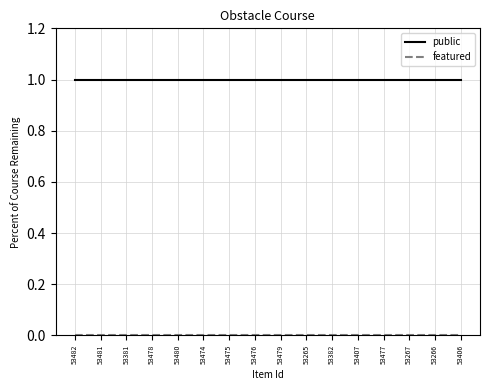

How many categories are shown in the chart?

16